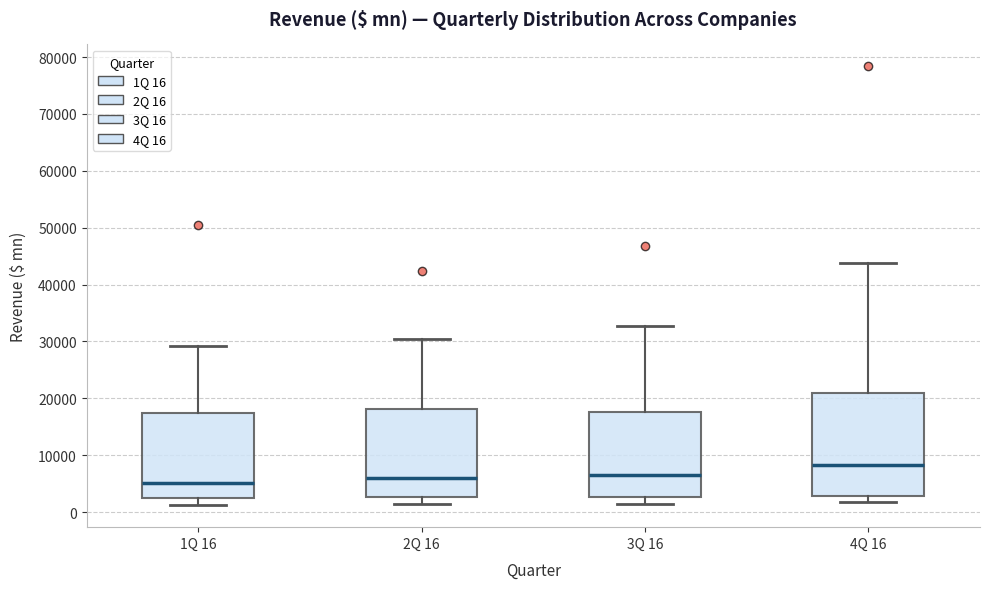

Where does the median line of the box for 3Q 16 sit on the y-axis? The values are not printed on the chart, so give them approximately, as read against the axis.

7000